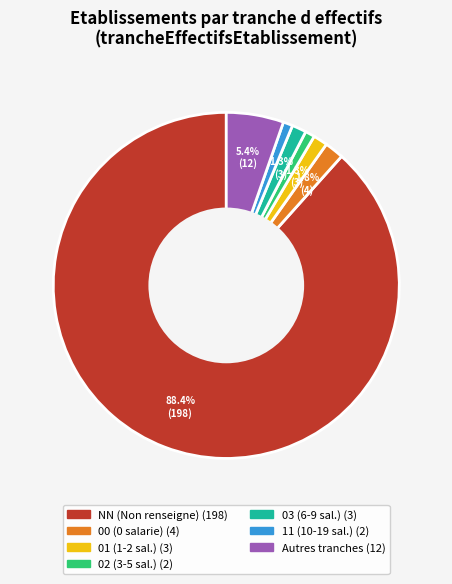

Does any single category account for the majority?

Yes